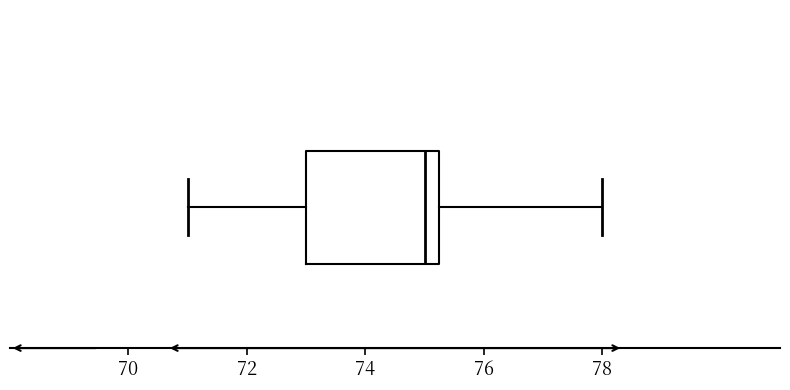

Transcribe this box plot: give where the median line is, the range the box spans, and where the two whiskers end, as read against the x-axis. The values are not printed on the chart, so give them approximately, as read against the axis.

median 75.0, box 73.0 to 75.2, whiskers 71.0 to 78.0